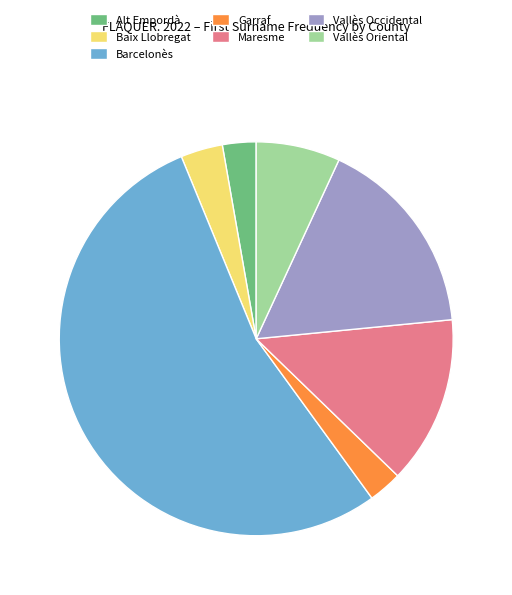

The Garraf slice represents 3% of the pie. True or false?

True